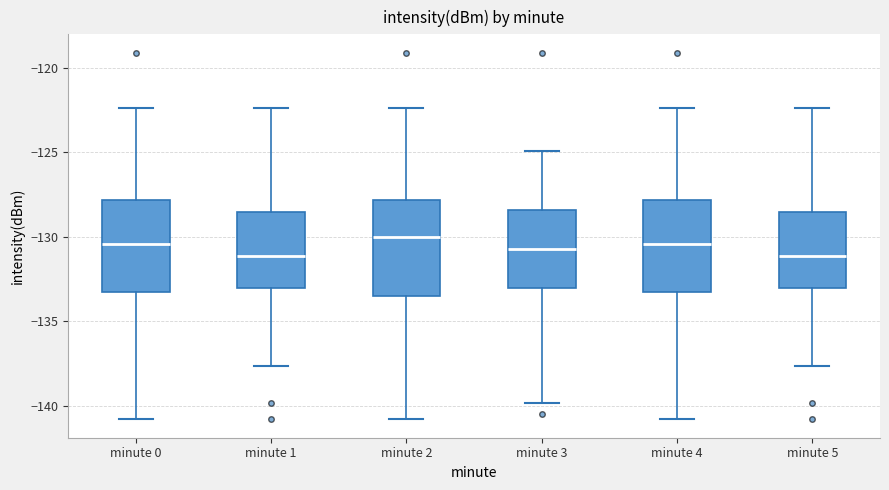

Reading left to right, read every box against the y-axis: the position of its median line, the range the box covers, and the ends of its whiskers. The values are not printed on the chart, so give them approximately, as read against the axis.

minute 0: median -130.5, box -133.5 to -128.0, whiskers -141.0 to -122.5
minute 1: median -131.0, box -133.0 to -128.5, whiskers -137.5 to -122.5
minute 2: median -130.0, box -133.5 to -128.0, whiskers -141.0 to -122.5
minute 3: median -131.0, box -133.0 to -128.5, whiskers -140.0 to -125.0
minute 4: median -130.5, box -133.5 to -128.0, whiskers -141.0 to -122.5
minute 5: median -131.0, box -133.0 to -128.5, whiskers -137.5 to -122.5